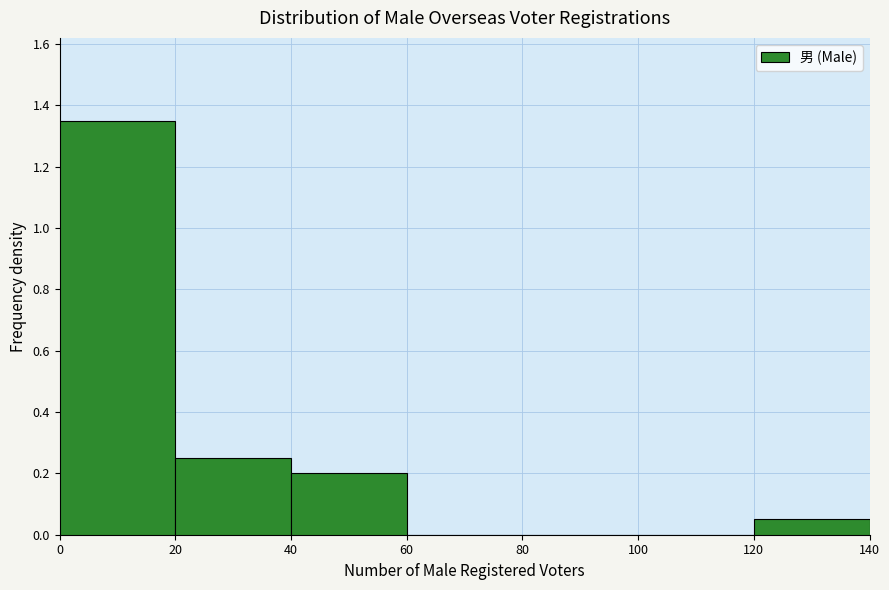

How tall is the bar that spans 120 to 140 on the x-axis? The values are not printed on the chart, so give them approximately, as read against the axis.

0.06